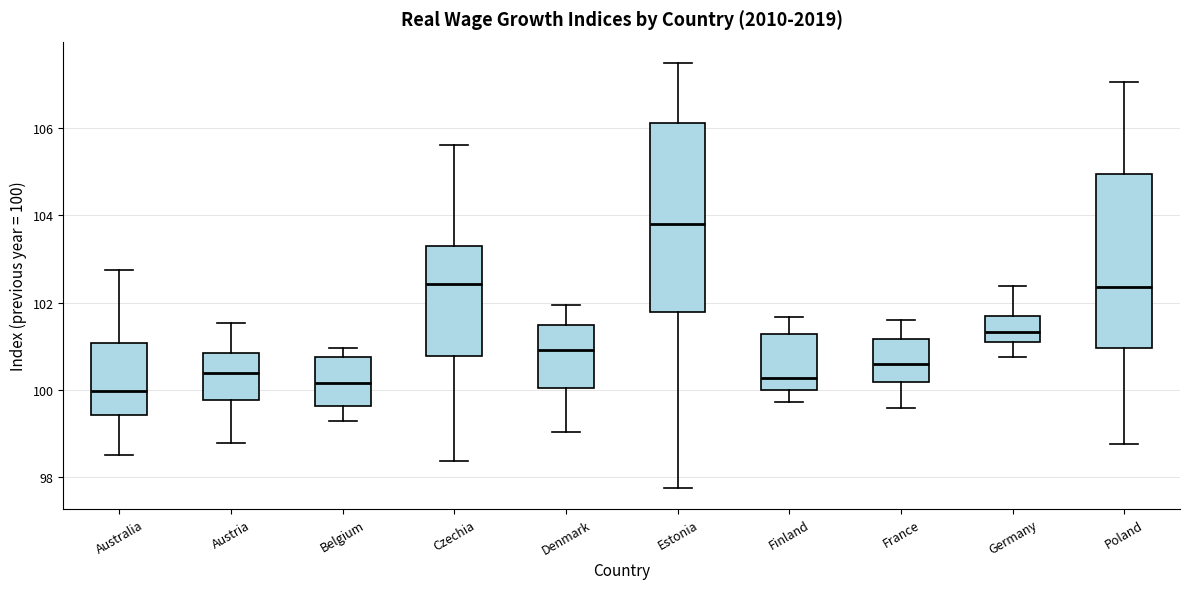

Where is the upper edge of the box for Austria on the y-axis? The values are not printed on the chart, so give them approximately, as read against the axis.

100.8